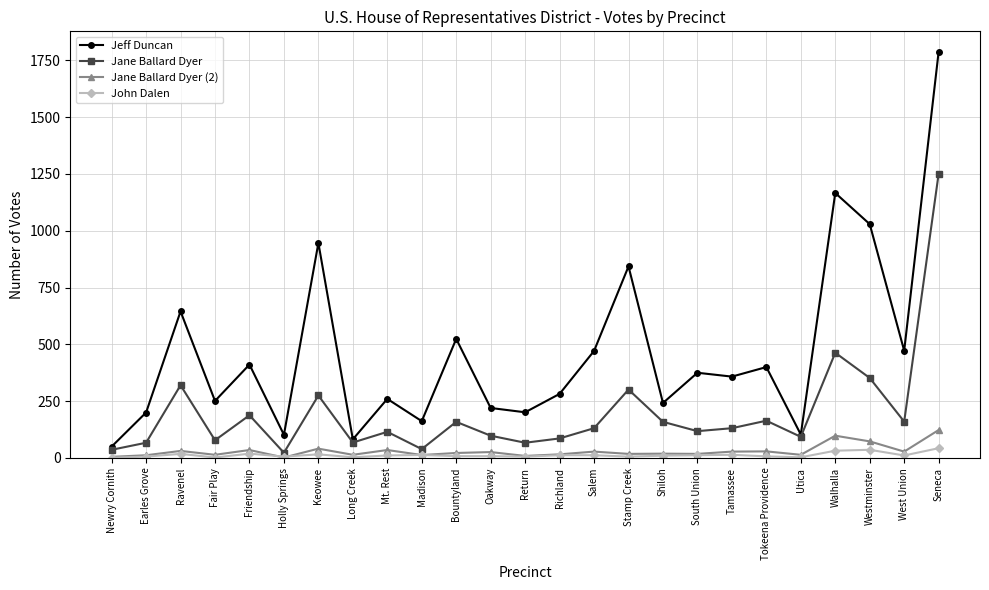

List the series in order of their peak value, highest first.

Jeff Duncan, Jane Ballard Dyer, Jane Ballard Dyer (2), John Dalen